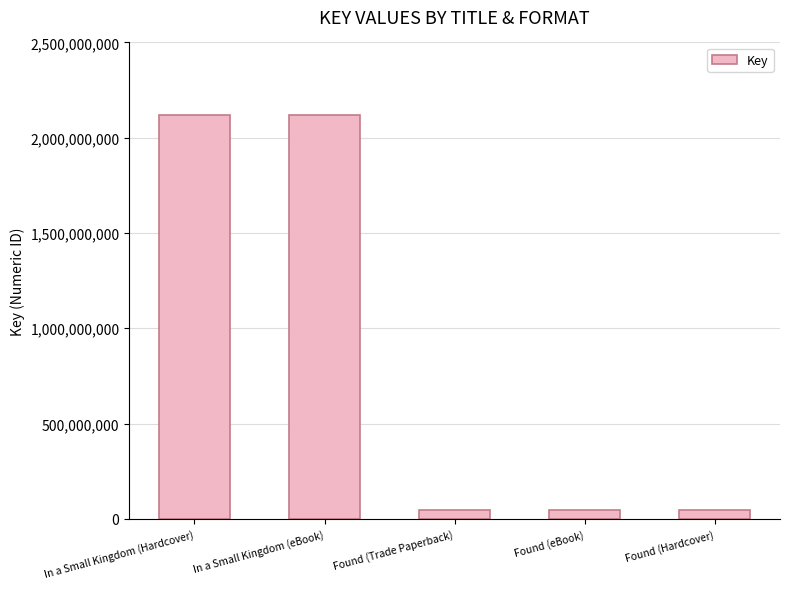

True or false: the data shows 2119459884 at In a Small Kingdom (Hardcover).

True